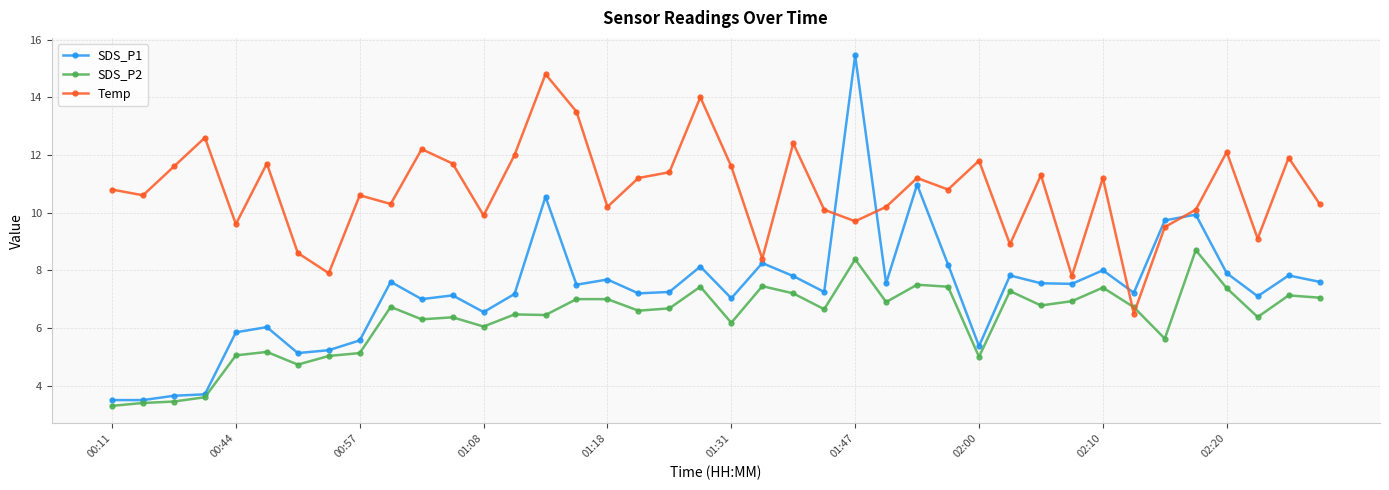

True or false: SDS_P1 has more than 1 interior local peaks.

True